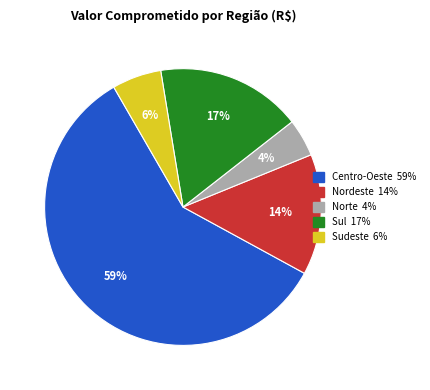

Do Sudeste and Sul together represent more than half of the pie?

No